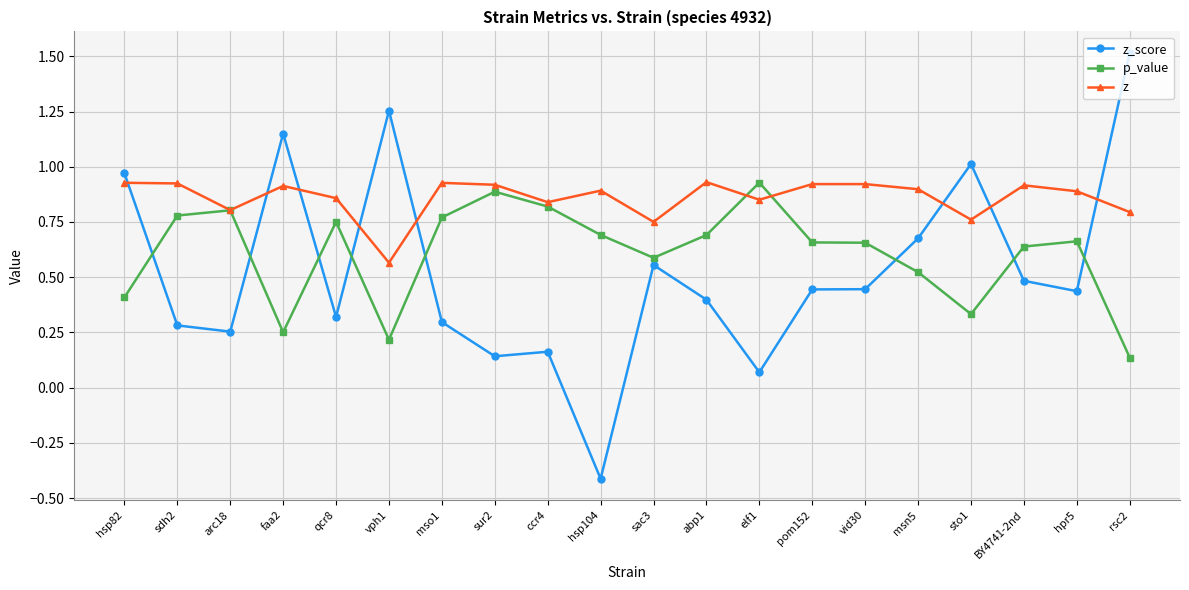

What is the greatest value displayed?

1.5